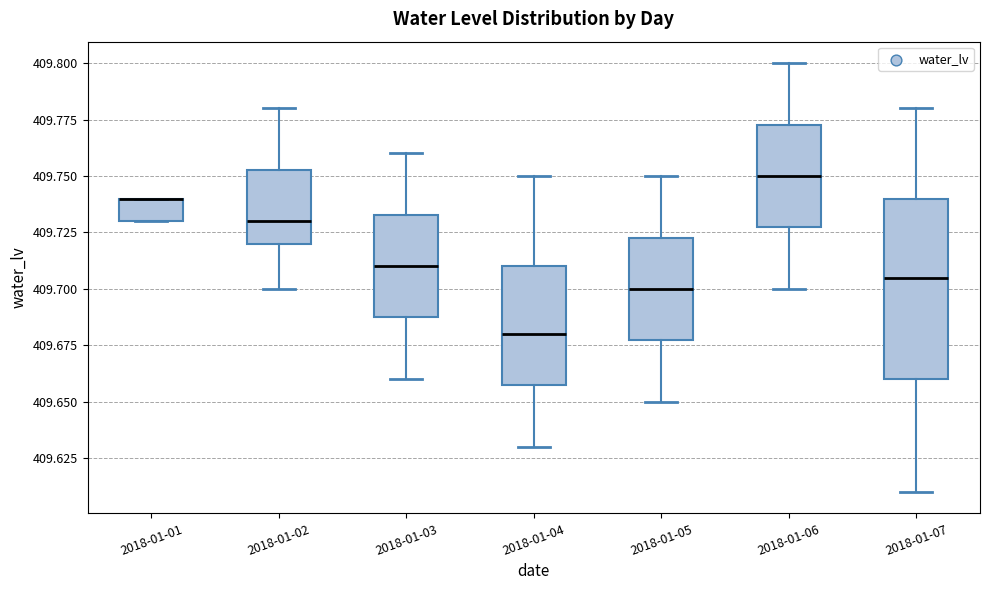

Comparing the boxes themselves (not the whiskers), which one is the tallest?

2018-01-07